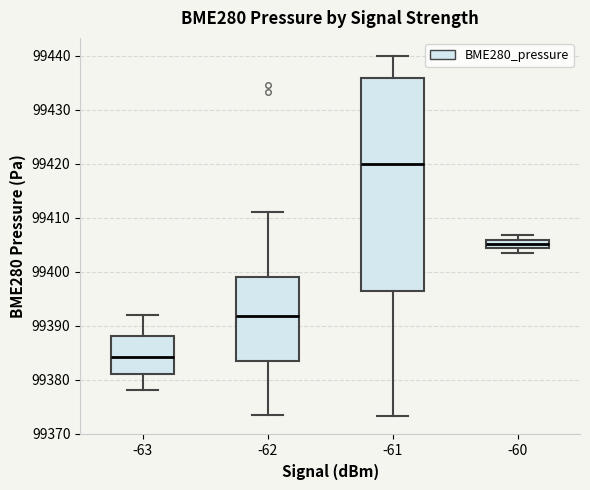

Reading left to right, read every box against the y-axis: the position of its median line, the range the box covers, and the ends of its whiskers. The values are not printed on the chart, so give them approximately, as read against the axis.

-63: median 99384, box 99381 to 99388, whiskers 99378 to 99392
-62: median 99392, box 99384 to 99399, whiskers 99373 to 99411
-61: median 99420, box 99396 to 99436, whiskers 99373 to 99440
-60: median 99405, box 99404 to 99406, whiskers 99404 (below the box's lower edge) to 99407